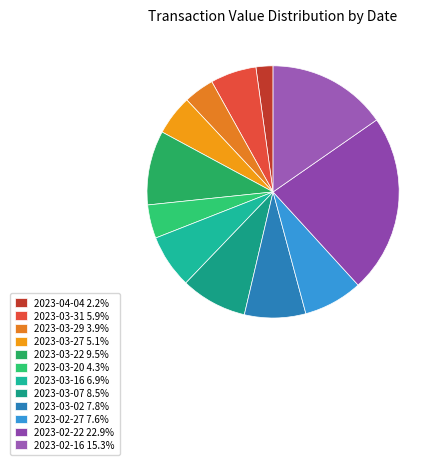

What percentage is NOT represented by 2023-03-22?

90.5%